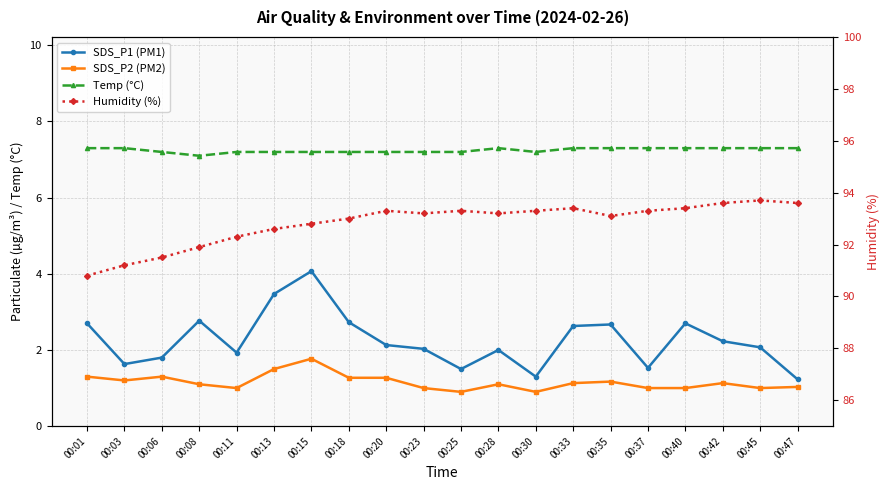

What is the highest value of the Humidity (%) series?

93.7